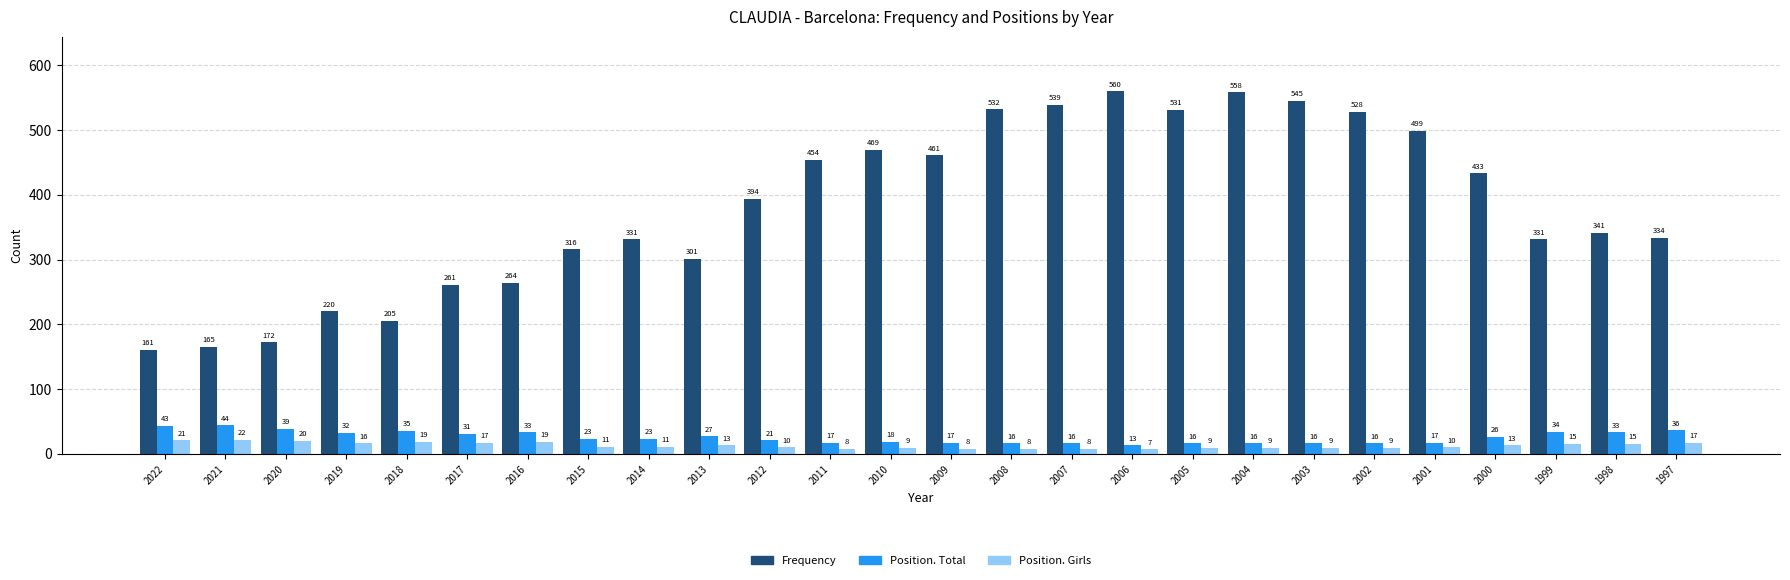

Which category has the highest value across all series?

2006